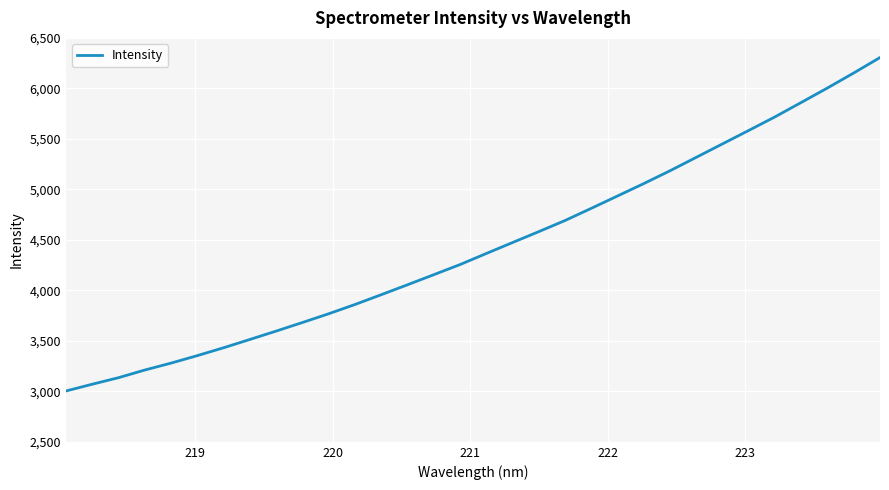

What is the average value?

4432.1